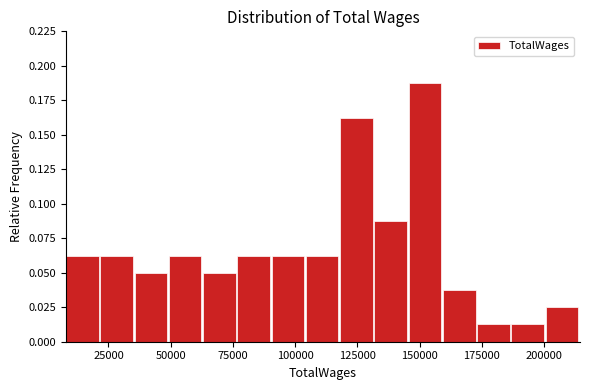

Around what value on the x-axis is the tallest bar? Give the approximate position of its centre, as read against the axis.

150000